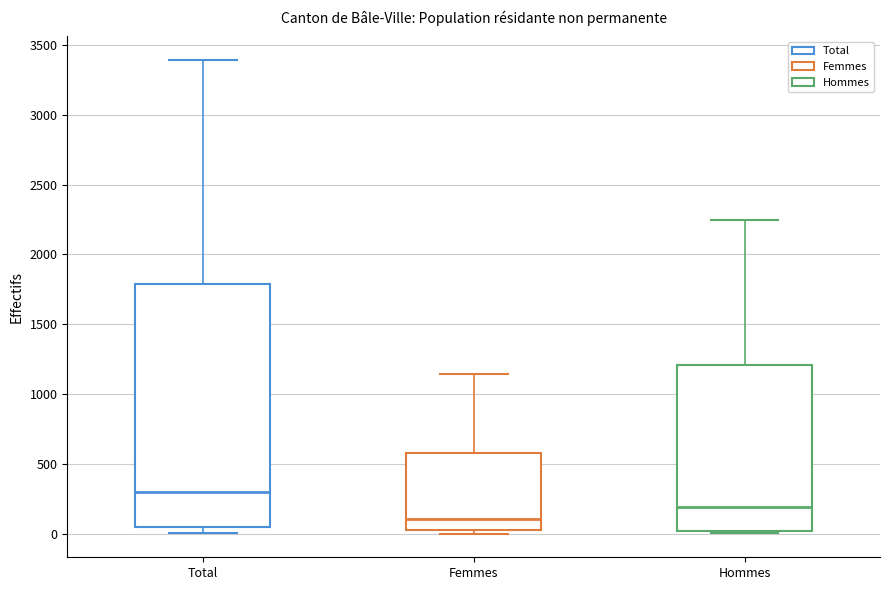

Reading left to right, read every box against the y-axis: the position of its median line, the range the box covers, and the ends of its whiskers. The values are not printed on the chart, so give them approximately, as read against the axis.

Total: median 300, box 50 to 1800, whiskers 0 to 3400
Femmes: median 100, box 0 to 600, whiskers 0 (just below the box's lower edge) to 1150
Hommes: median 200, box 0 to 1200, whiskers 0 (just below the box's lower edge) to 2250